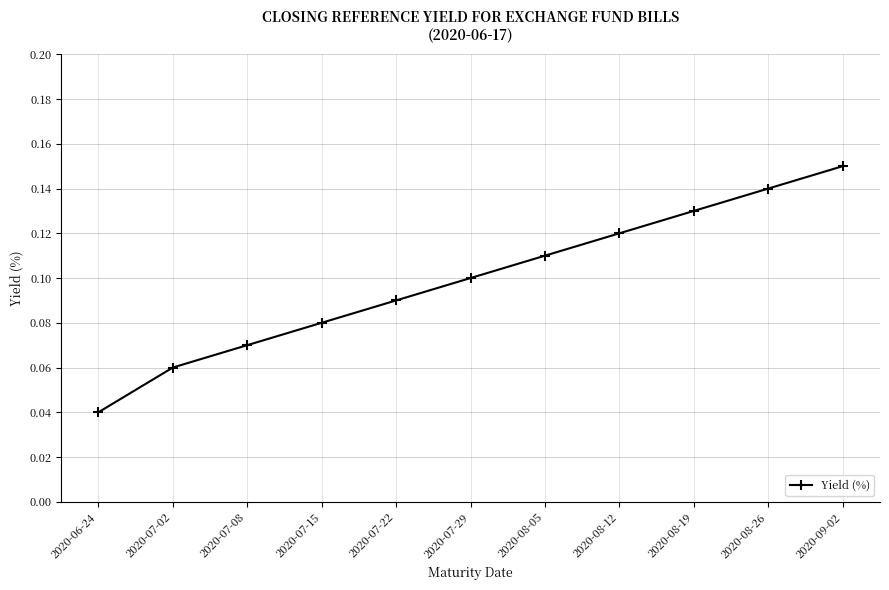

The chart shows a value of 0.1 at 2020-09-02. True or false?

True